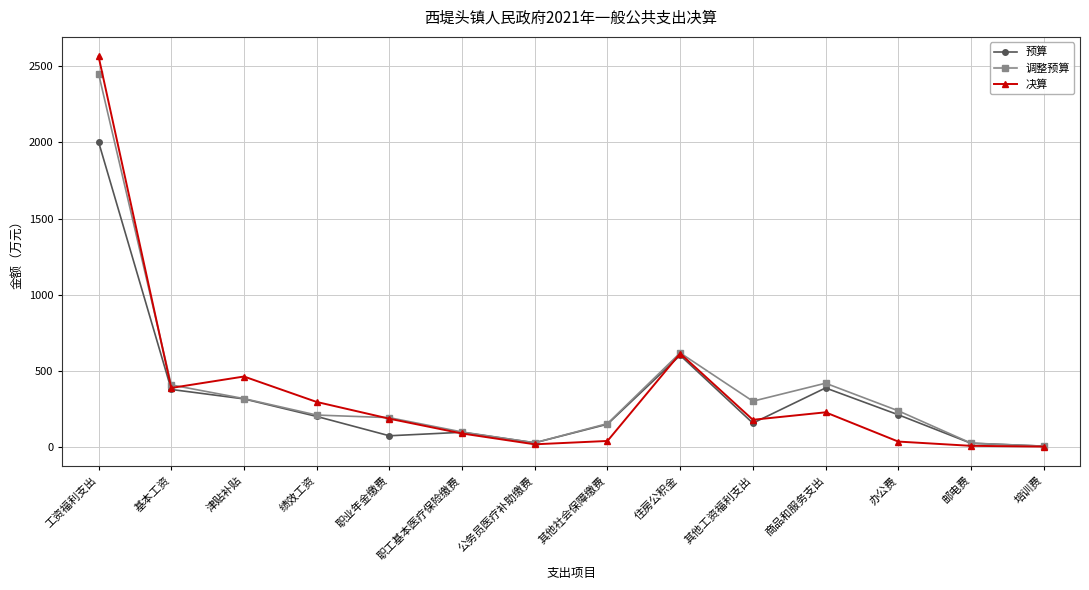

What is the label of the 9th point from the right?

职工基本医疗保险缴费